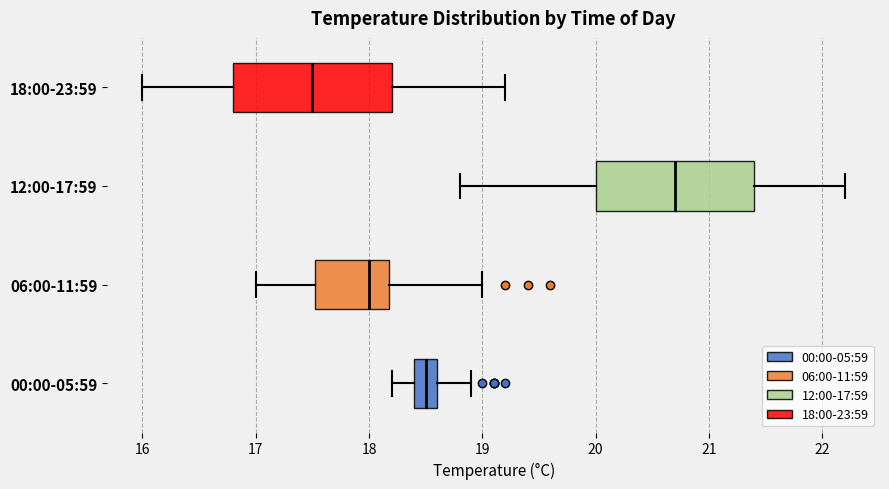

Reading bottom to top, read every box against the x-axis: the position of its median line, the range the box covers, and the ends of its whiskers. The values are not printed on the chart, so give them approximately, as read against the axis.

00:00-05:59: median 18.5, box 18.4 to 18.6, whiskers 18.2 to 18.9
06:00-11:59: median 18.0, box 17.5 to 18.2, whiskers 17.0 to 19.0
12:00-17:59: median 20.7, box 20.0 to 21.4, whiskers 18.8 to 22.2
18:00-23:59: median 17.5, box 16.8 to 18.2, whiskers 16.0 to 19.2